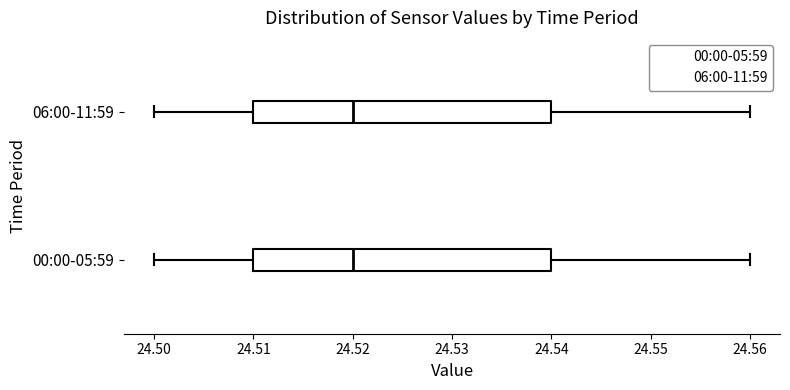

Reading bottom to top, read every box against the x-axis: the position of its median line, the range the box covers, and the ends of its whiskers. The values are not printed on the chart, so give them approximately, as read against the axis.

00:00-05:59: median 24.52, box 24.51 to 24.54, whiskers 24.50 to 24.56
06:00-11:59: median 24.52, box 24.51 to 24.54, whiskers 24.50 to 24.56